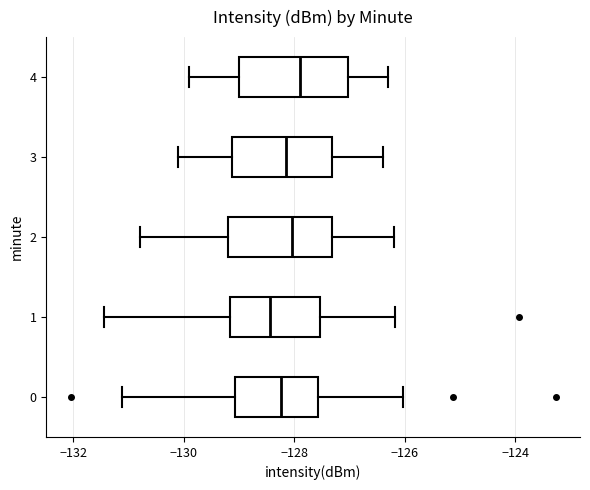

Where is the right edge of the box at y = 4 on the x-axis? The values are not printed on the chart, so give them approximately, as read against the axis.

-127.0